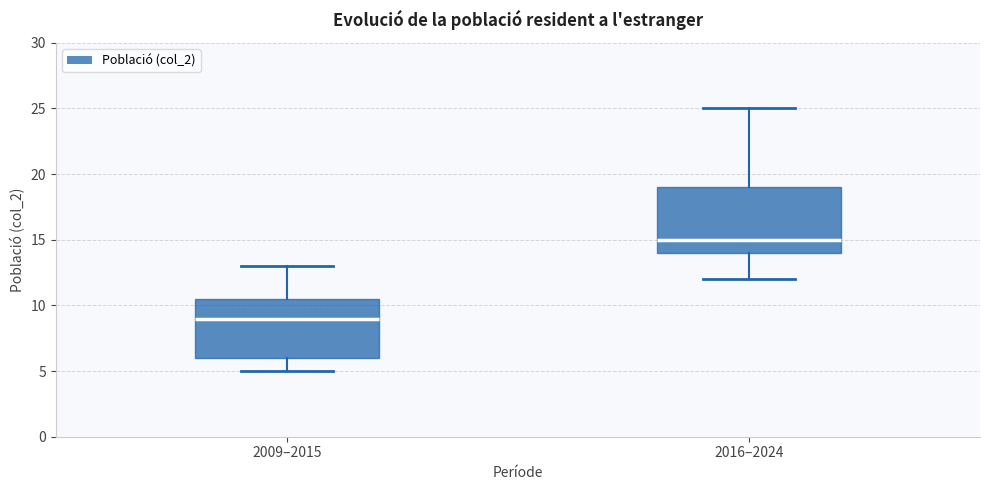

Which box's median line is the highest?

2016–2024